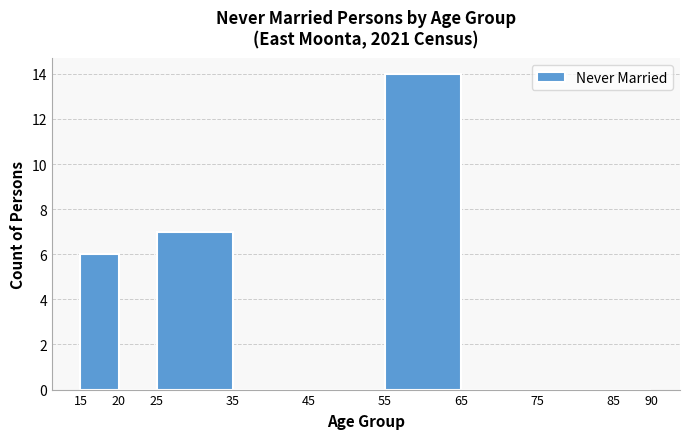

Reading left to right, list every bar in this chart as the range it spans on the x-axis followed by its height. The values are not printed on the chart, so give them approximately, as read against the axis.

15 to 20: 6
20 to 25: 0
25 to 35: 7
35 to 45: 0
45 to 55: 0
55 to 65: 14
65 to 75: 0
75 to 85: 0
85 to 90: 0